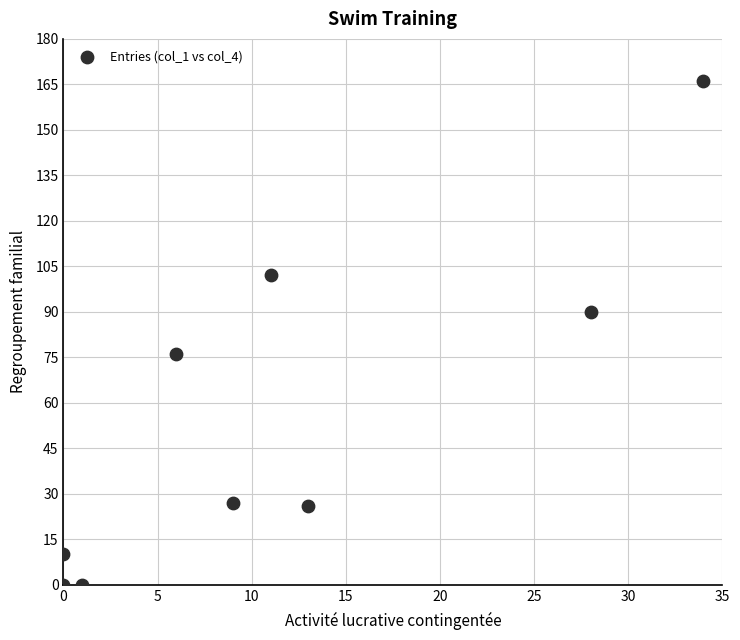

What is the range of X values (max minus min)?

34